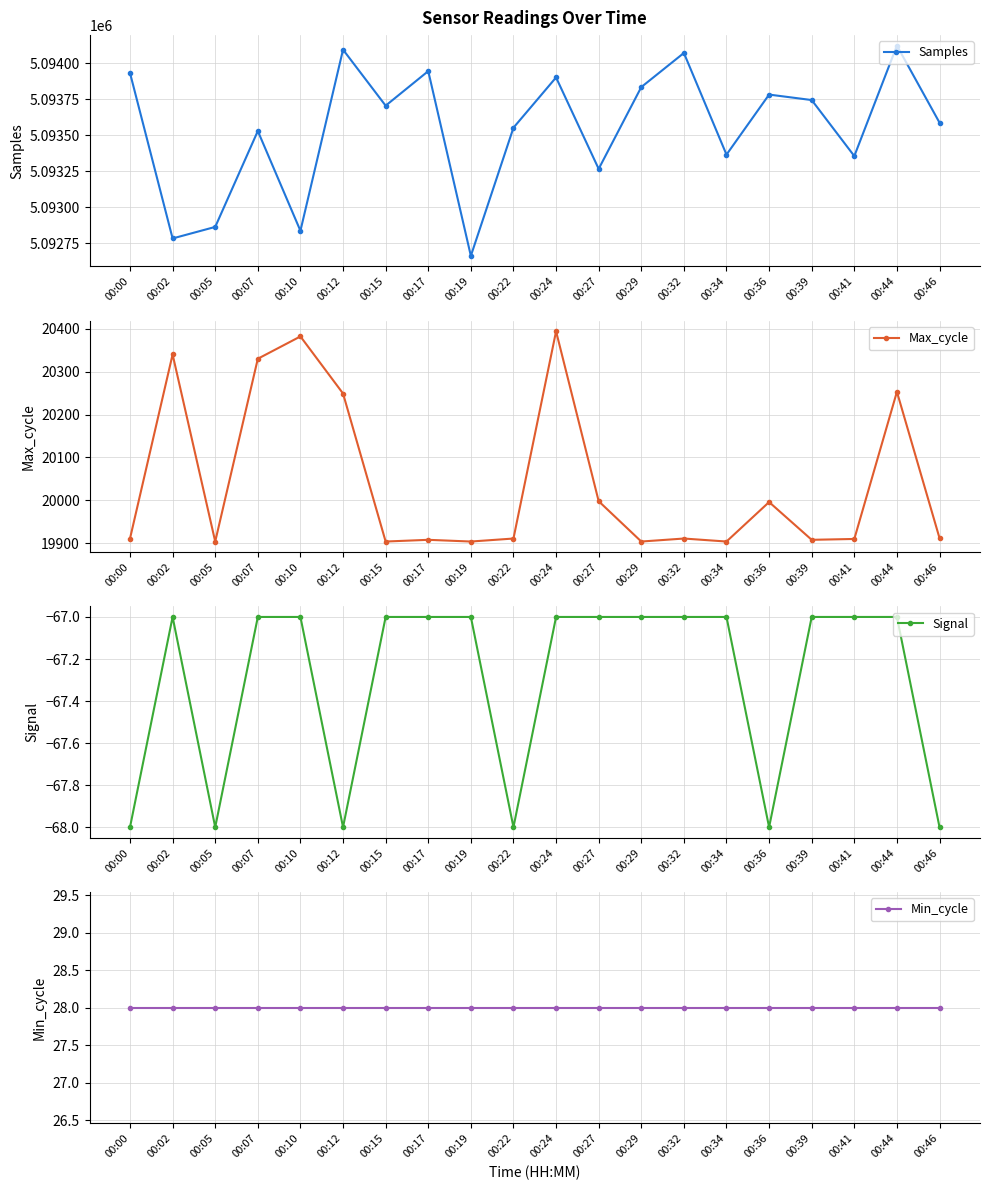

How many interior local valleys does the Samples series have?

7